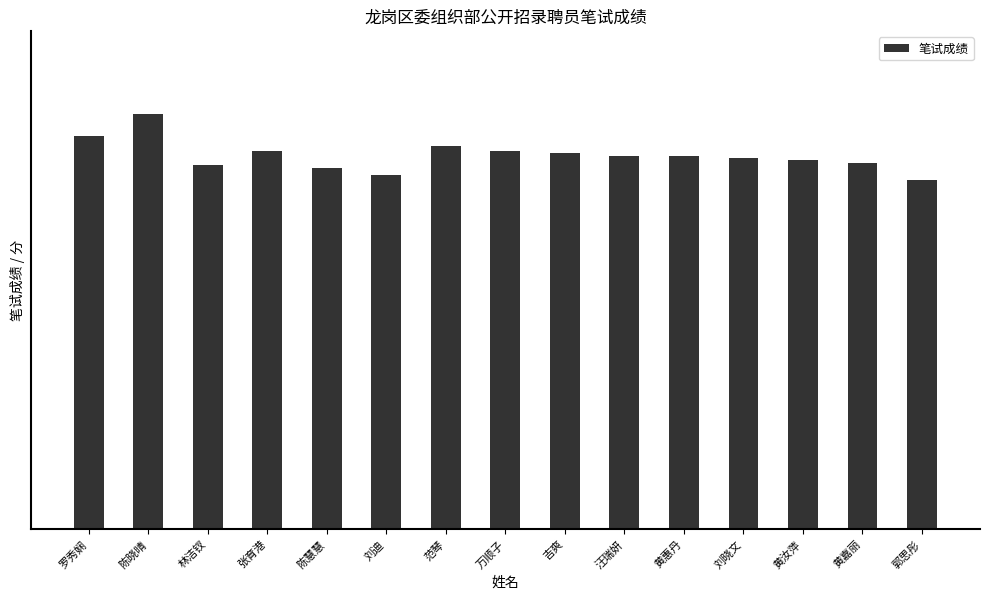

What is the label of the 11th bar from the right?

陈慧慧